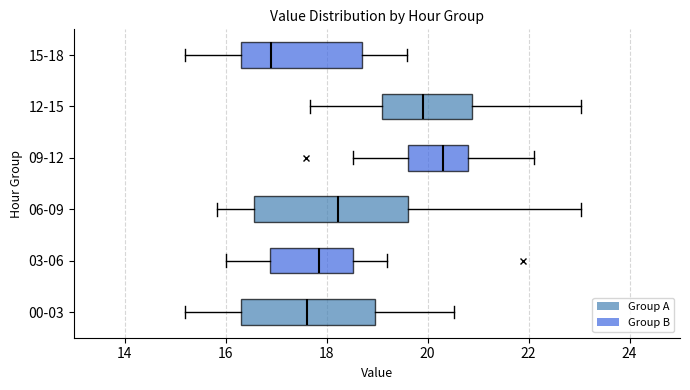

Reading bottom to top, transcribe this box plot: for each box, give where its median line is, the range the box spans, and where its two whiskers end, as read against the x-axis. The values are not printed on the chart, so give them approximately, as read against the axis.

00-03: median 17.6, box 16.4 to 19.0, whiskers 15.2 to 20.6
03-06: median 17.8, box 16.8 to 18.6, whiskers 16.0 to 19.2
06-09: median 18.2, box 16.6 to 19.6, whiskers 15.8 to 23.0
09-12: median 20.4, box 19.6 to 20.8, whiskers 18.6 to 22.2
12-15: median 20.0, box 19.0 to 20.8, whiskers 17.6 to 23.0
15-18: median 17.0, box 16.4 to 18.6, whiskers 15.2 to 19.6